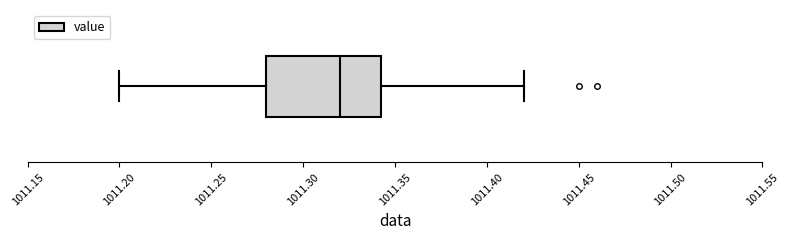

Read this box plot against the x-axis: the position of the median line, the range covered by the box, and the ends of both whiskers. The values are not printed on the chart, so give them approximately, as read against the axis.

median 1011.320, box 1011.280 to 1011.345, whiskers 1011.200 to 1011.420